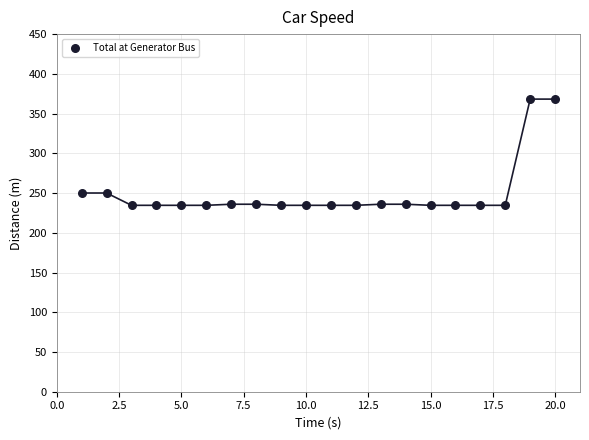

What is the range of Y values (max minus min)?

133.7